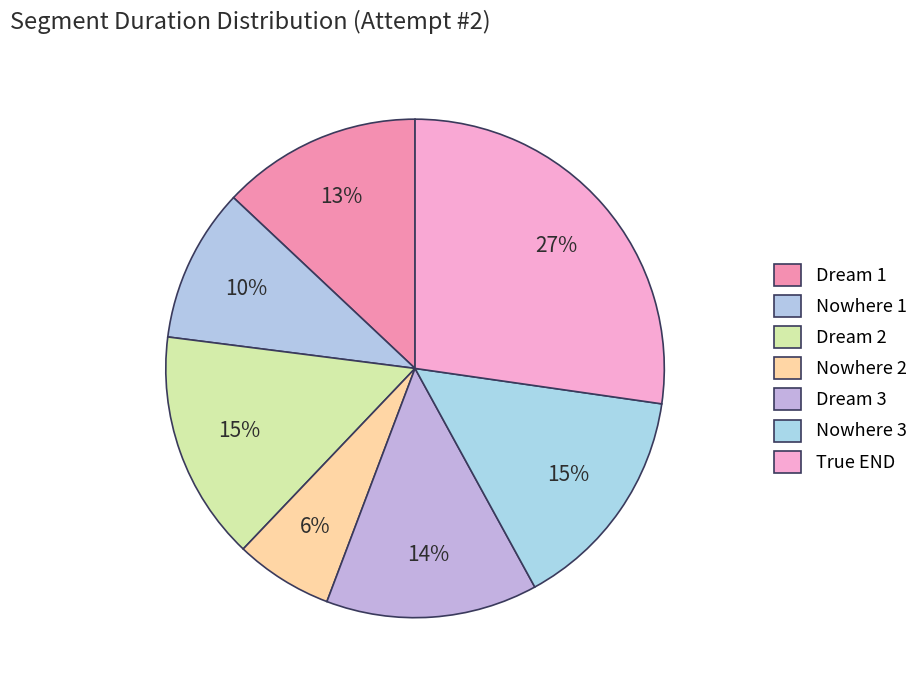

How many segments does this pie chart have?

7